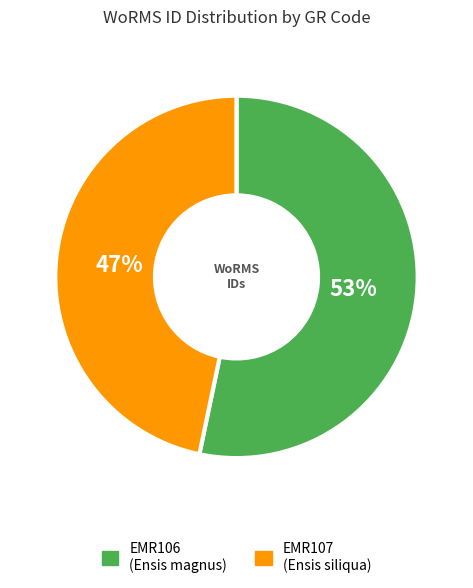

Which category accounts for the majority?

EMR106